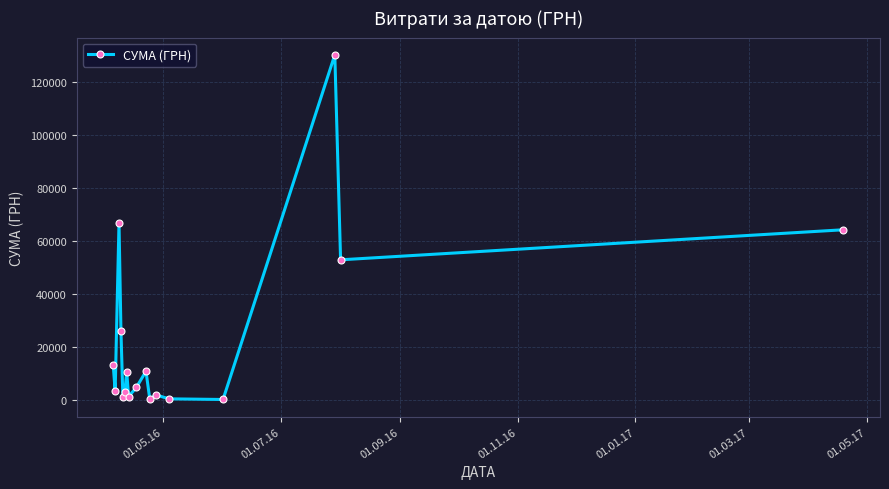

Does the chart display data point markers on the line(s)?

Yes